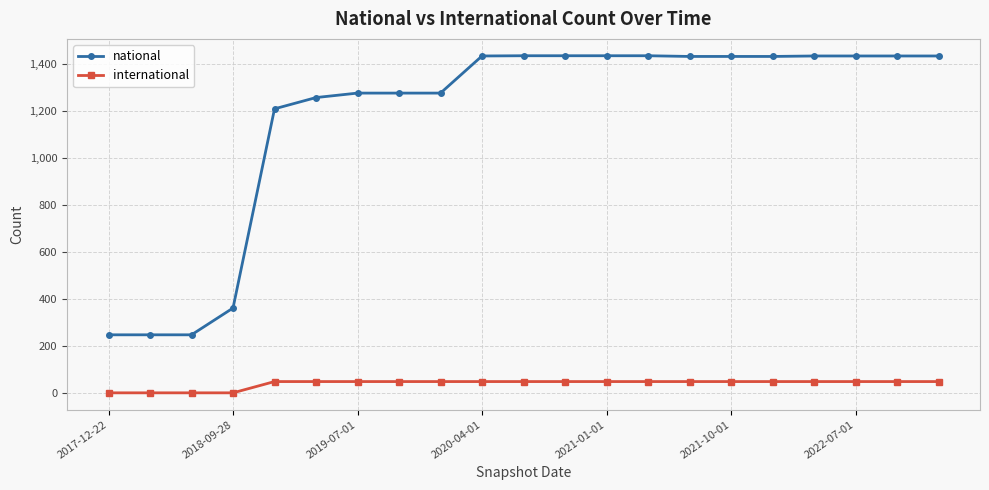

What is the greatest value displayed?

1436